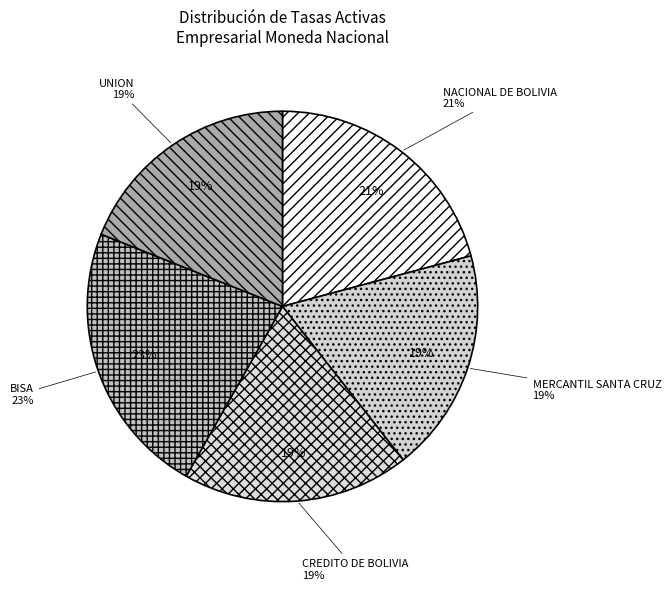

Is there any slice that represents more than half of the pie?

No